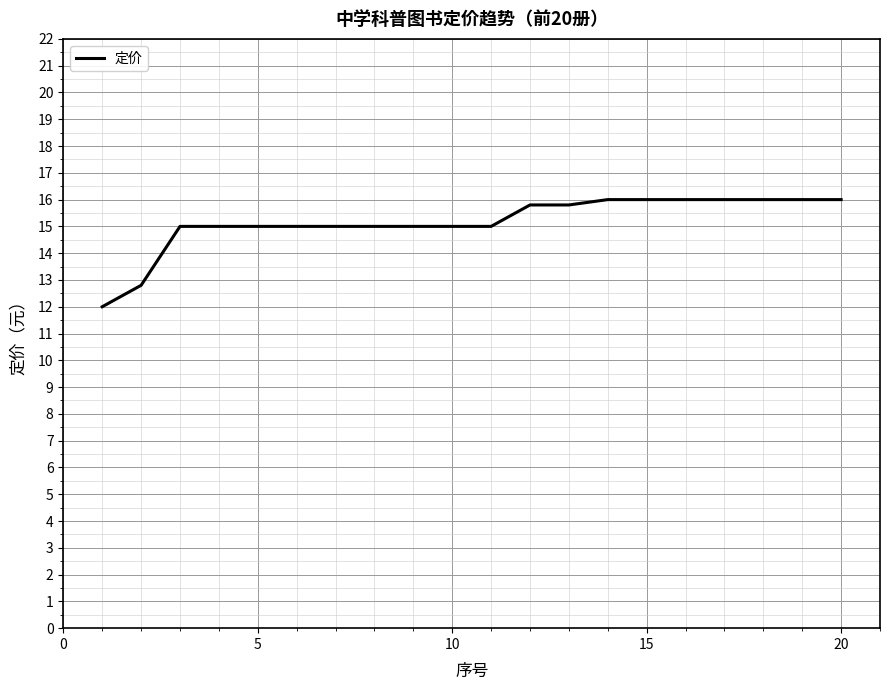

What is the smallest value displayed?

12.0